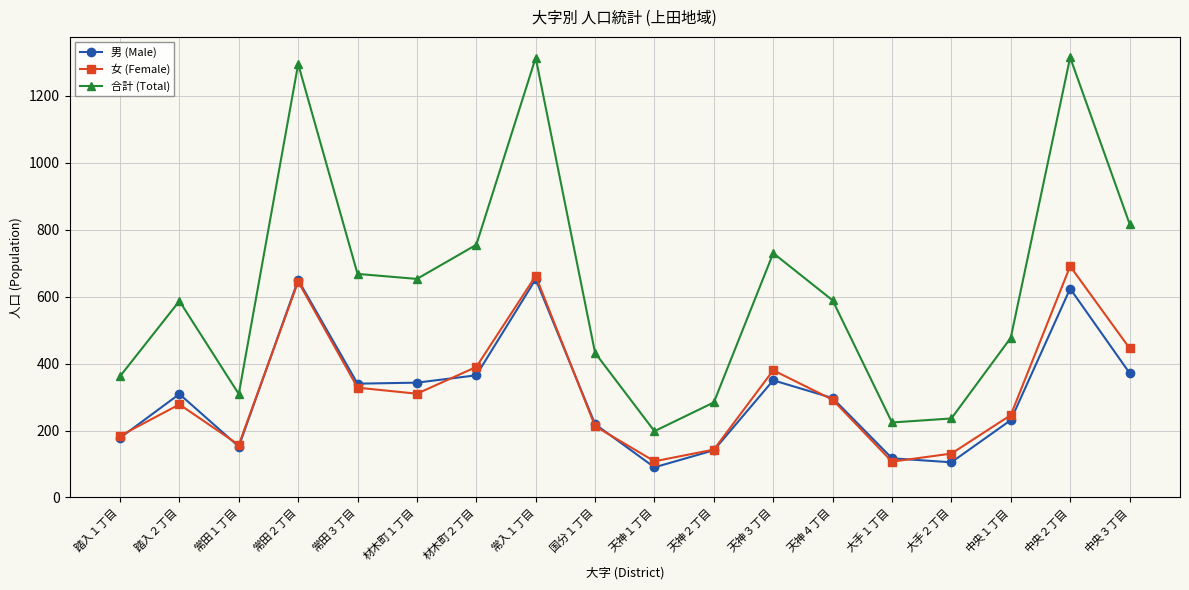

At which label does 合計 (Total) first exceed 589?

常田２丁目